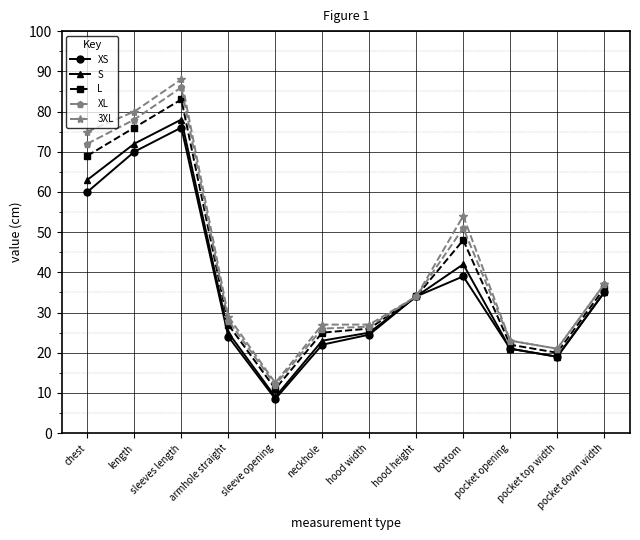

What is the minimum value for XS?

8.5